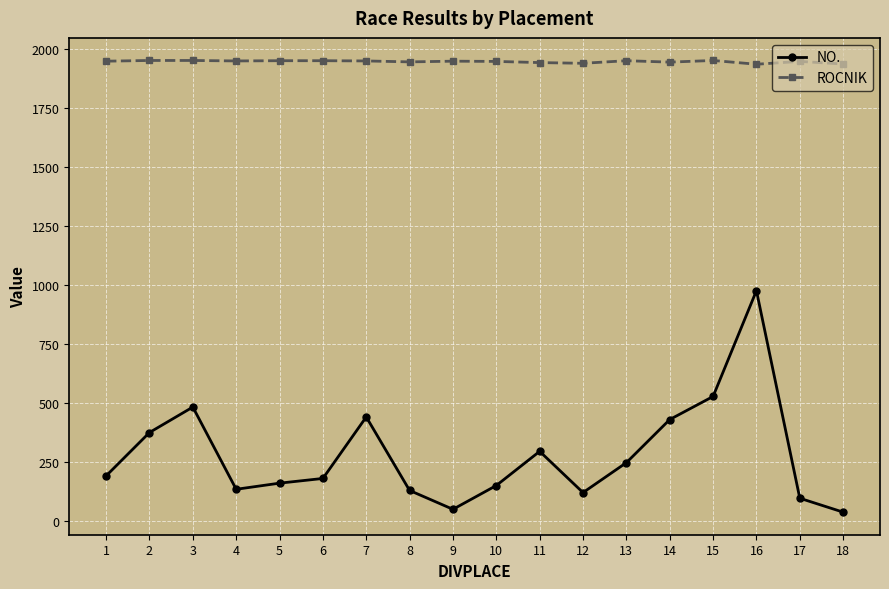

What is the approximate value of ROCNIK at 16, to the nearest 5?

1935